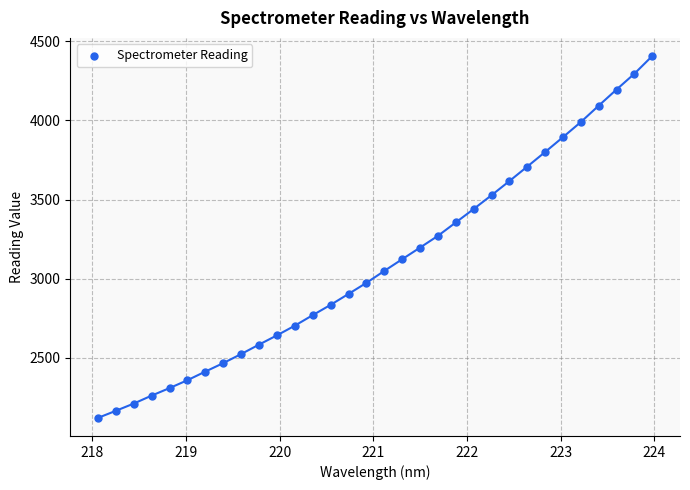

What is the range of Y values (max minus min)?

2283.8